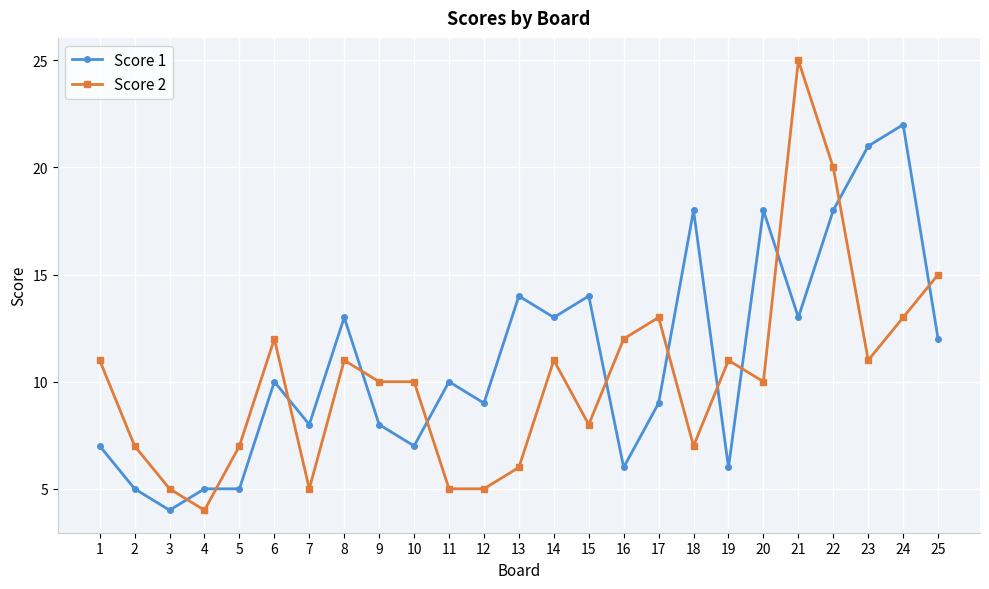

What is the difference between the highest and lowest values at 7?

3